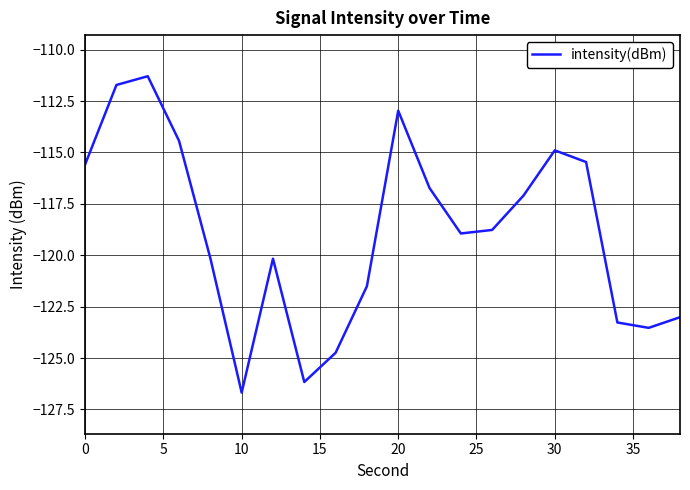

What is the difference between the maximum and minimum values?

15.4